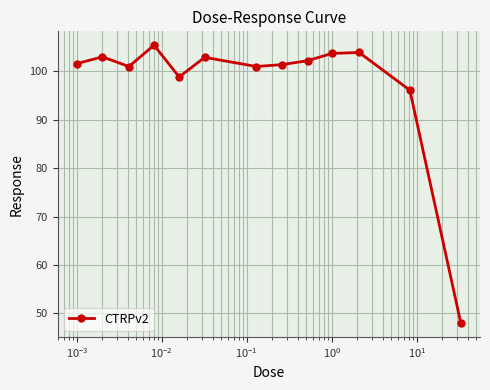

What is the value of the 12th point from the left?

96.1